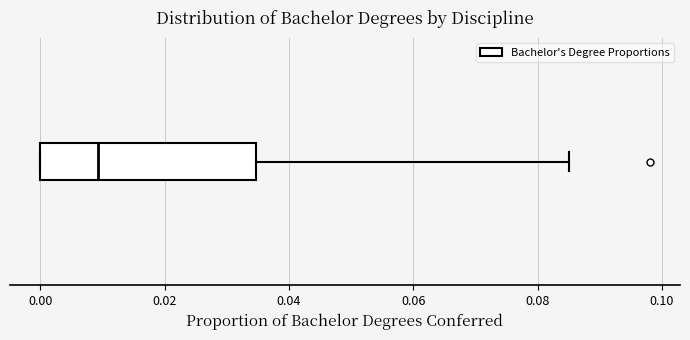

Where is the left edge of the box on the x-axis? The values are not printed on the chart, so give them approximately, as read against the axis.

0.000